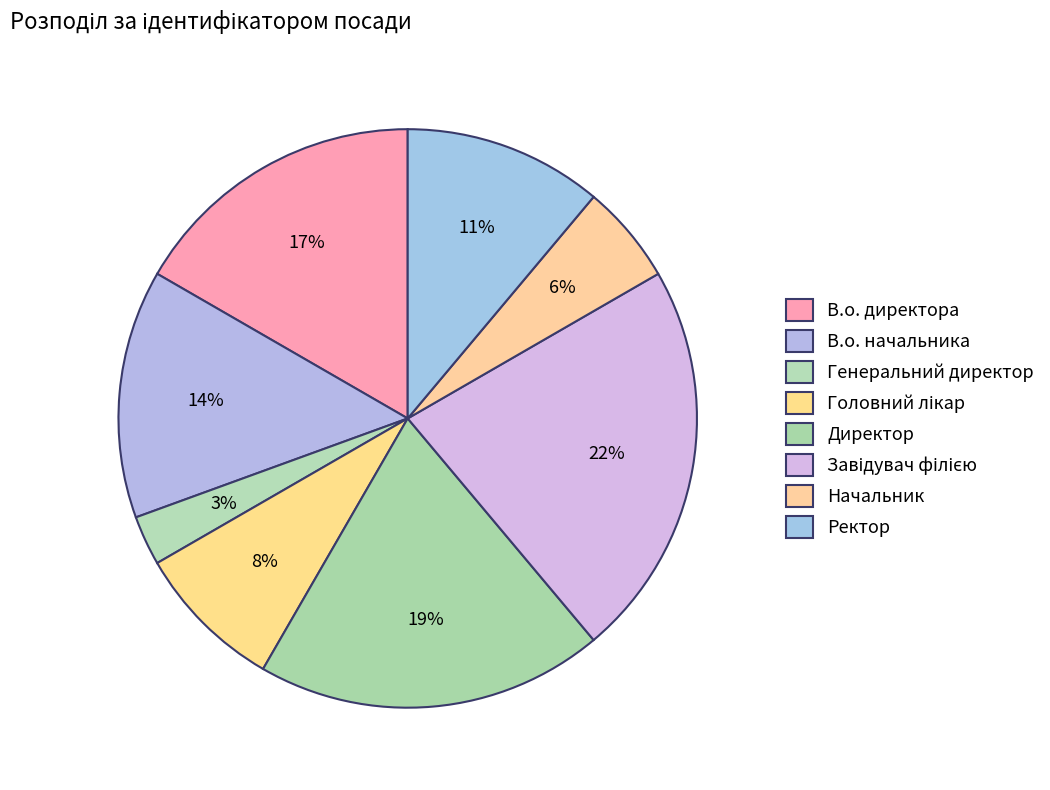

Count the number of slices in the pie.

8